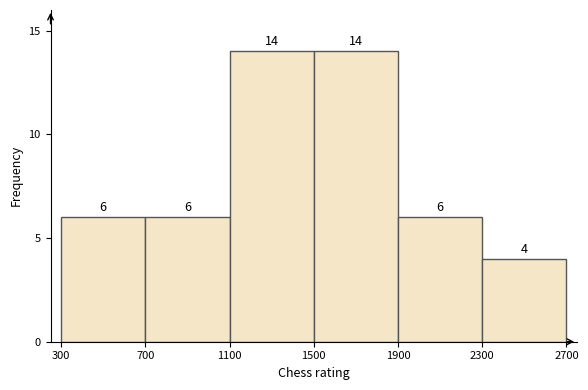

Reading left to right, list every bar in this chart as the range it spans on the x-axis followed by its height.

300 to 700: 6
700 to 1100: 6
1100 to 1500: 14
1500 to 1900: 14
1900 to 2300: 6
2300 to 2700: 4